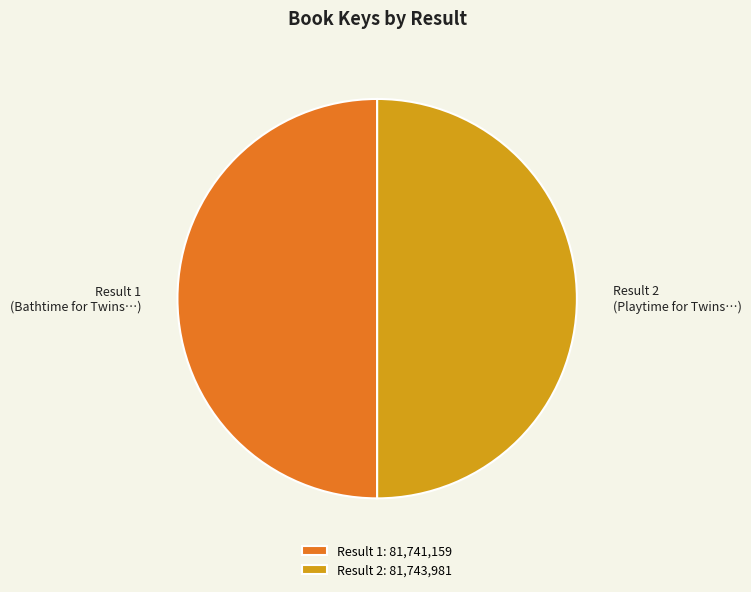

Is it true that Result 1 is 43% of the pie?

False